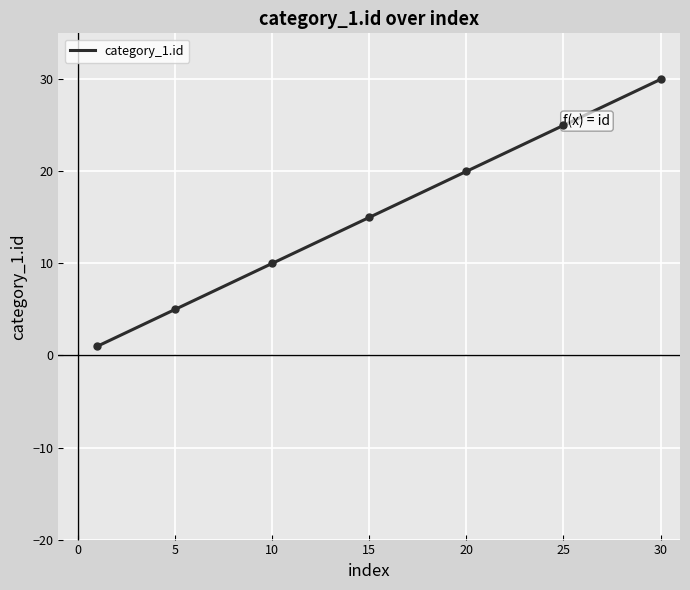

How many series are shown in this chart?

1